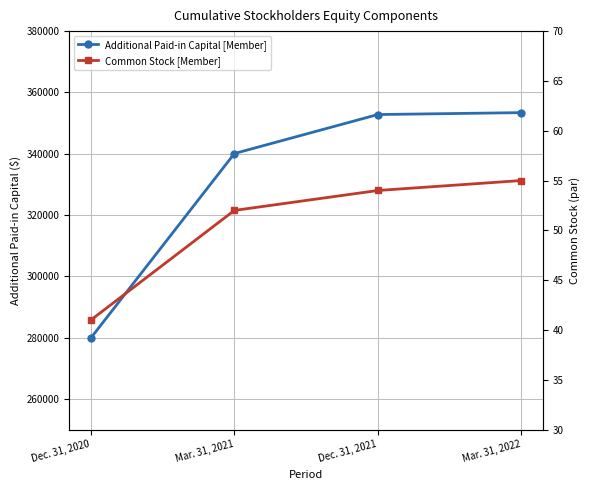

What is the spread (max minus min) of values at Dec. 31, 2020?

279864